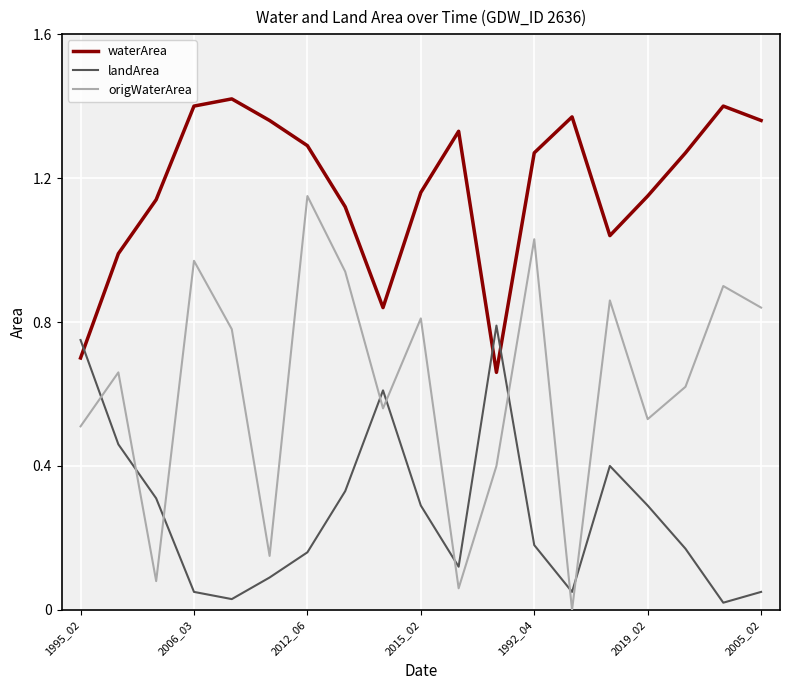

True or false: waterArea and landArea cross at least once.

True